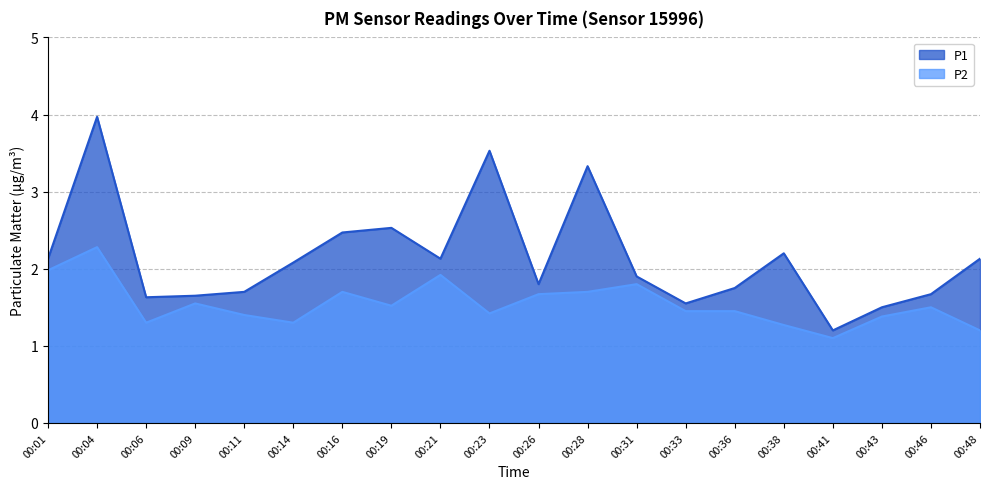

How many data points does each series have?

20